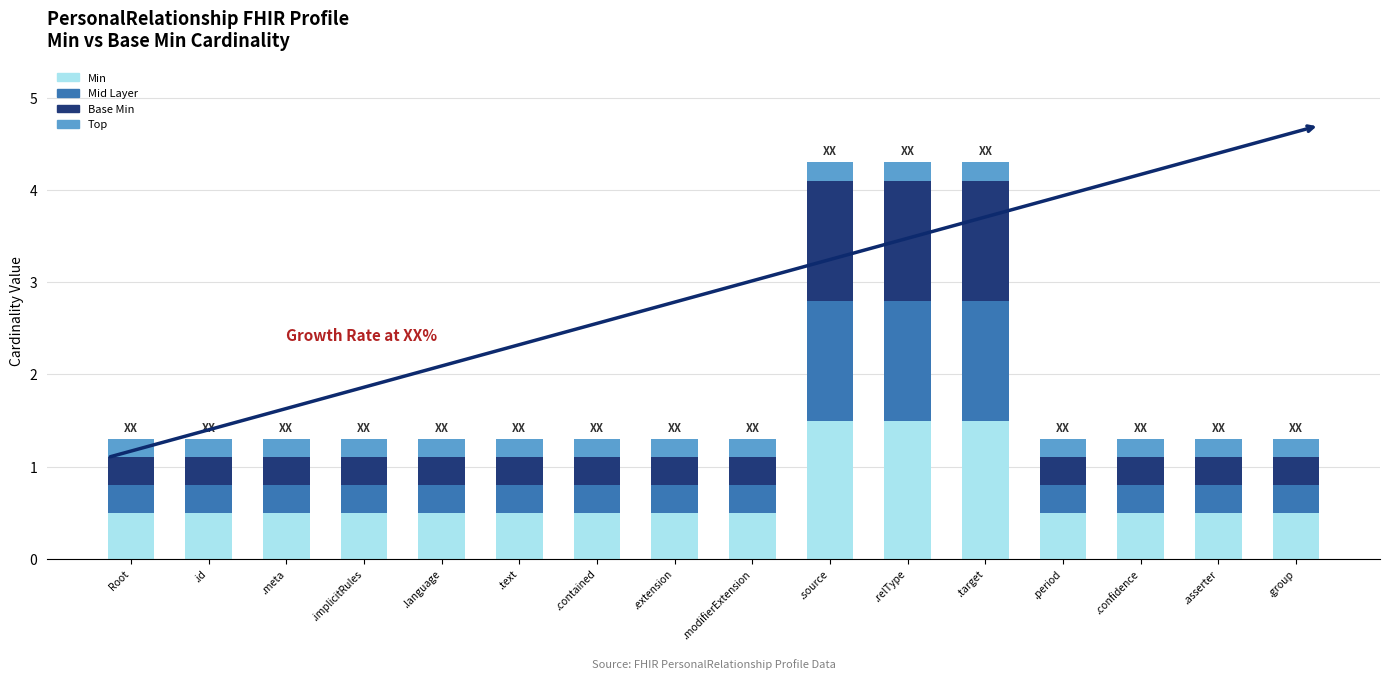

What is the total value across all series at .language?

1.3